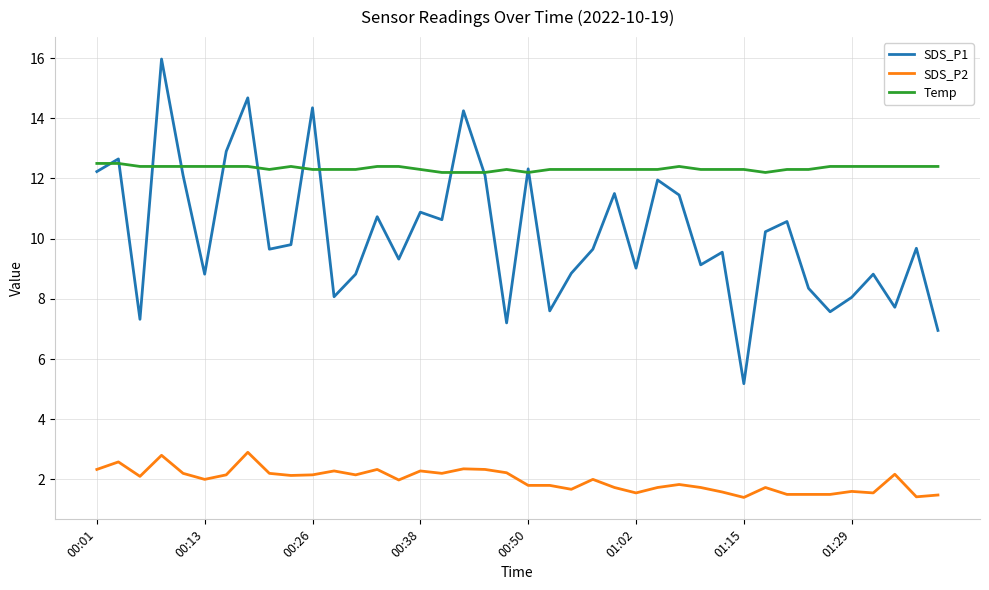

Which series has the largest total across all categories?

Temp